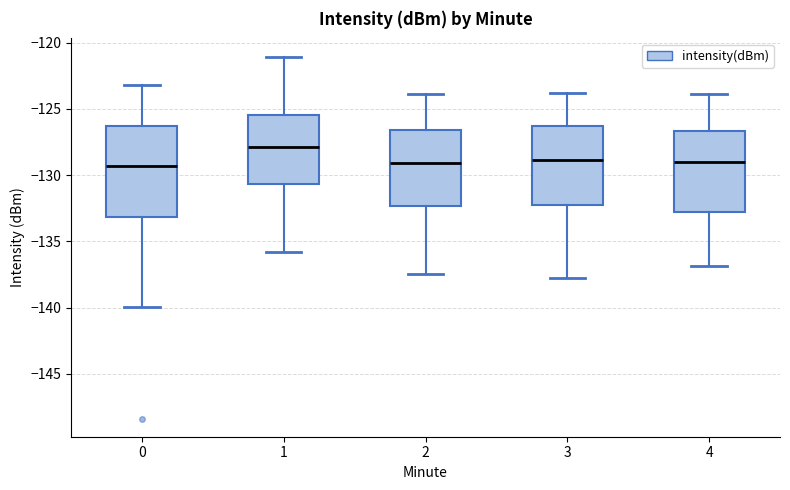

Reading left to right, transcribe this box plot: for each box, give where its median line is, the range the box spans, and where its two whiskers end, as read against the y-axis. The values are not printed on the chart, so give them approximately, as read against the axis.

0: median -129.5, box -133.0 to -126.5, whiskers -140.0 to -123.0
1: median -128.0, box -130.5 to -125.5, whiskers -136.0 to -121.0
2: median -129.0, box -132.5 to -126.5, whiskers -137.5 to -124.0
3: median -129.0, box -132.0 to -126.5, whiskers -138.0 to -124.0
4: median -129.0, box -133.0 to -126.5, whiskers -137.0 to -124.0